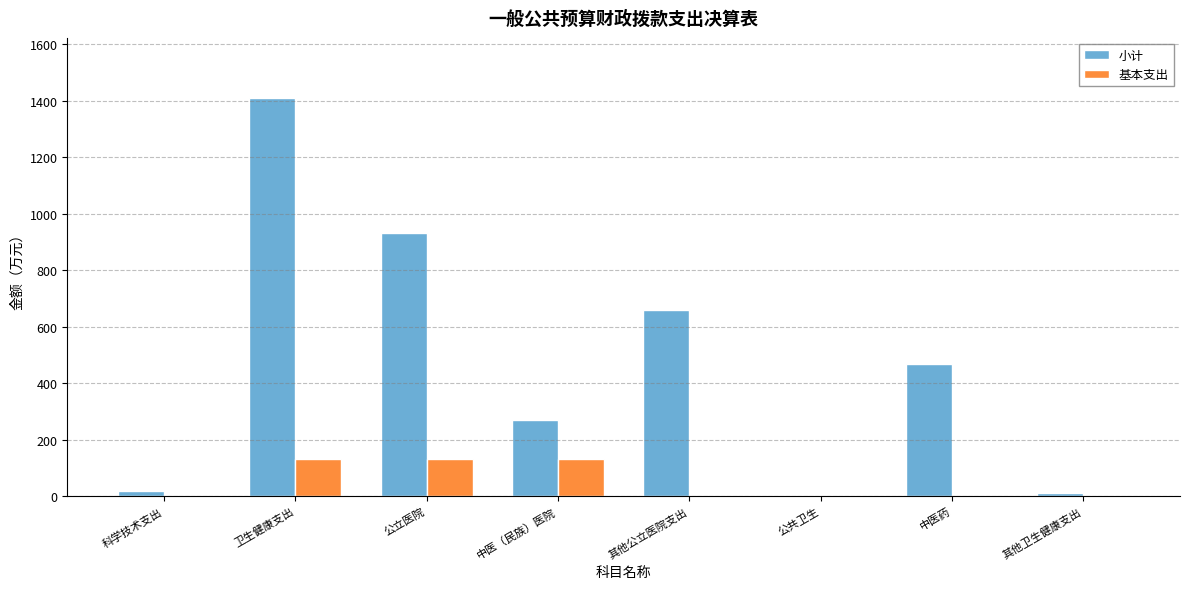

Which series has the largest total across all categories?

小计